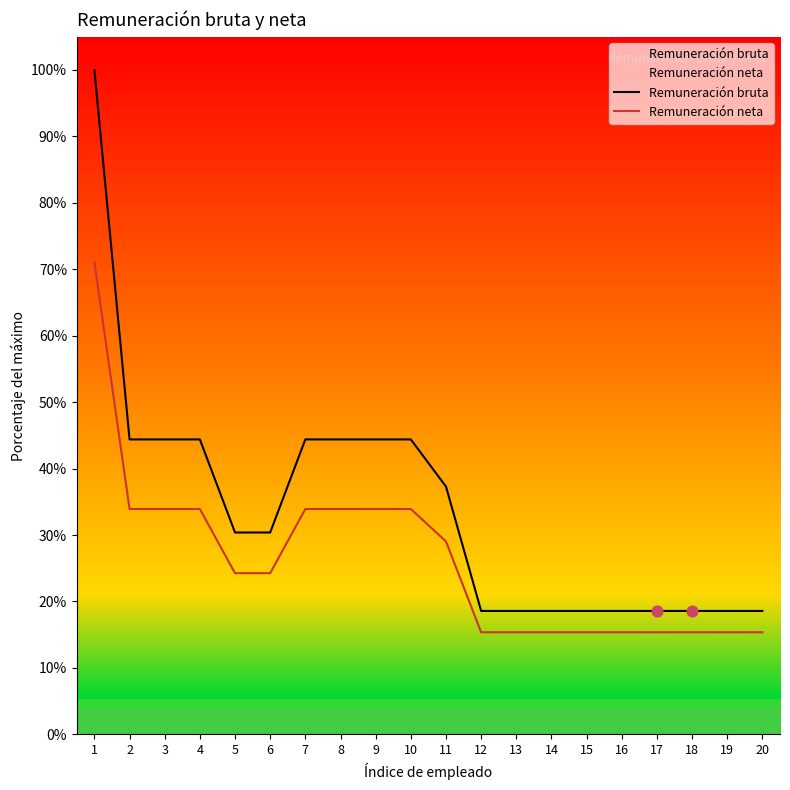

Which series has the widest spread of Y values?

Remuneración bruta